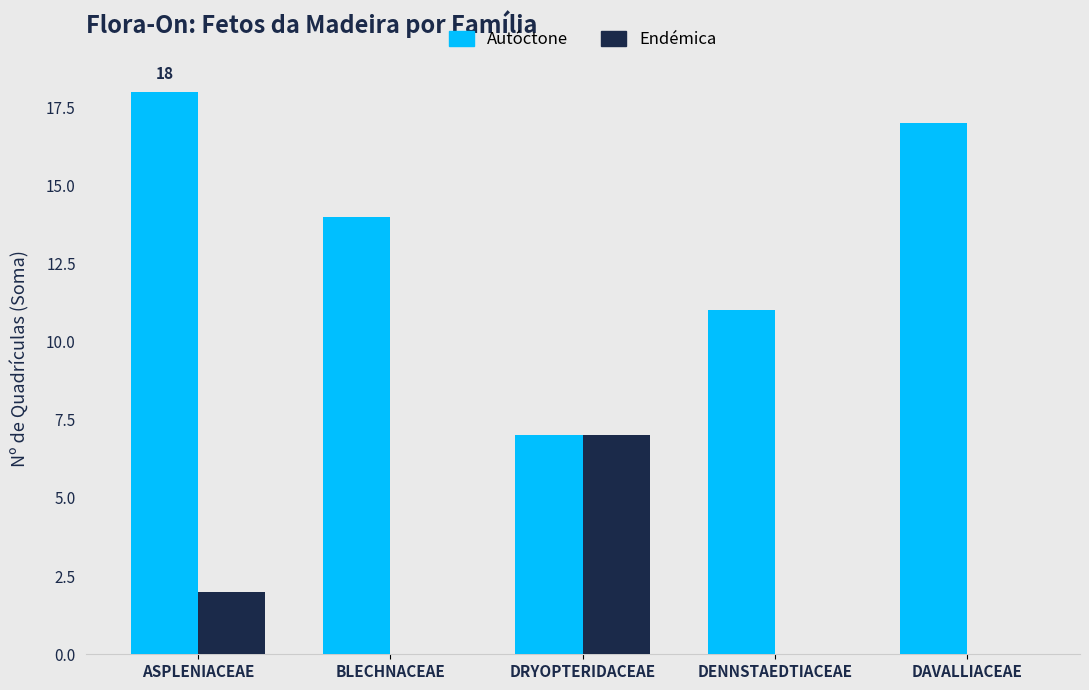

Is it true that Endémica equals 0 at BLECHNACEAE?

True